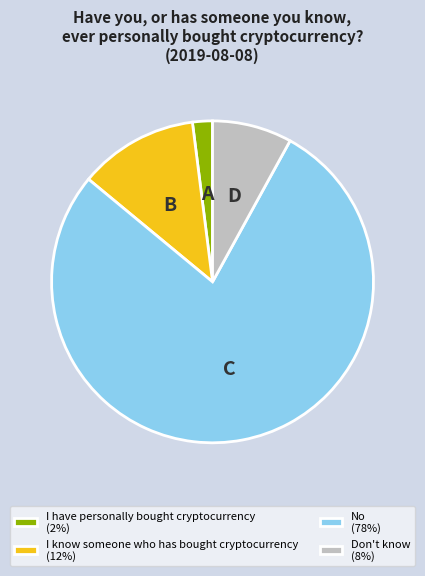

Between I know someone who has bought cryptocurrency and No, which is larger?

No